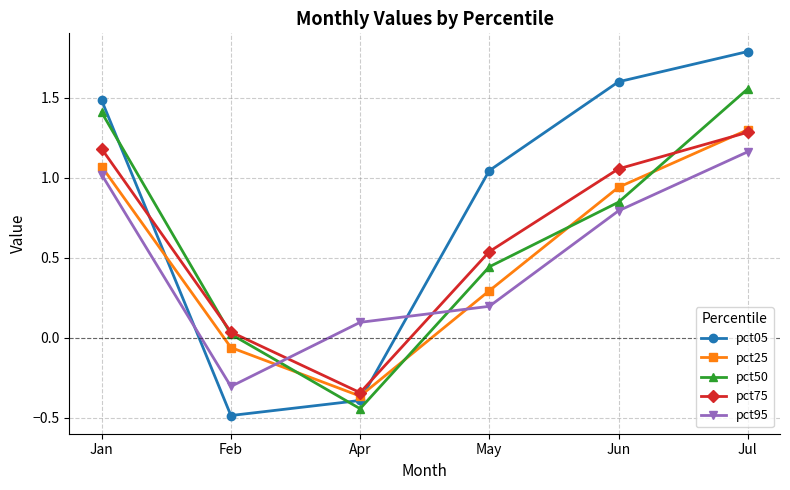

Where is pct25 nearest to the value 0?

Feb